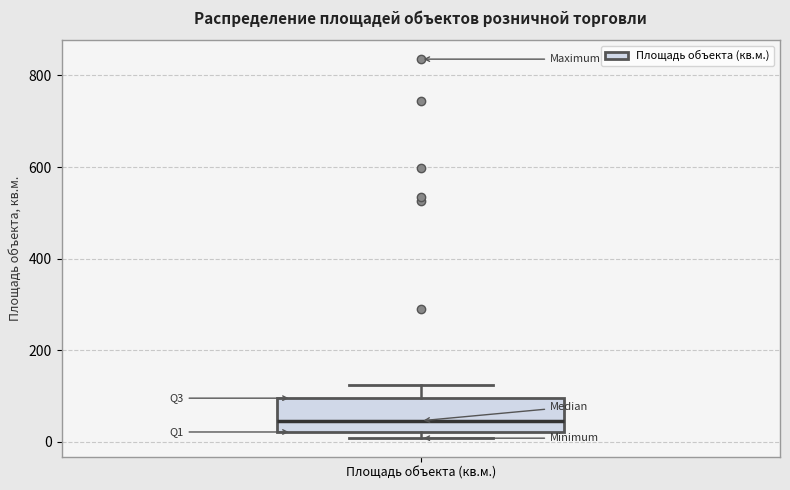

Where does the upper whisker of the box for Площадь объекта (кв.м.) end on the y-axis? The values are not printed on the chart, so give them approximately, as read against the axis.

120